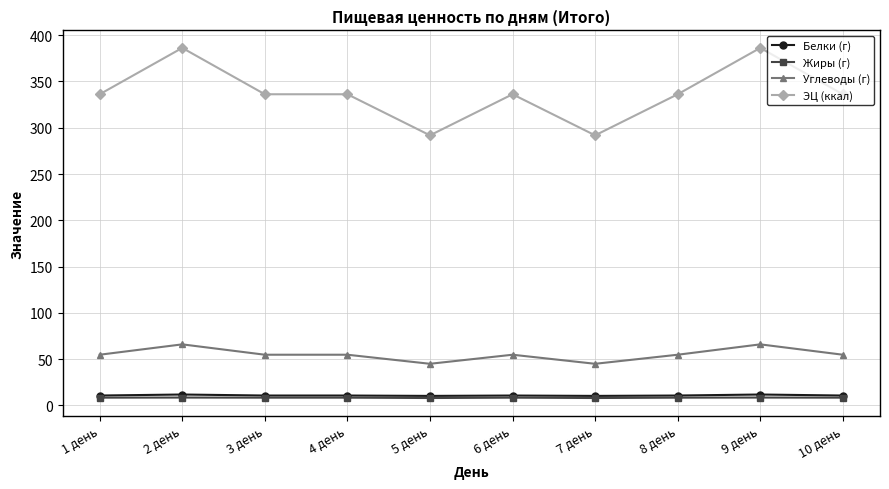

What is the label of the 4th point from the left?

4 день